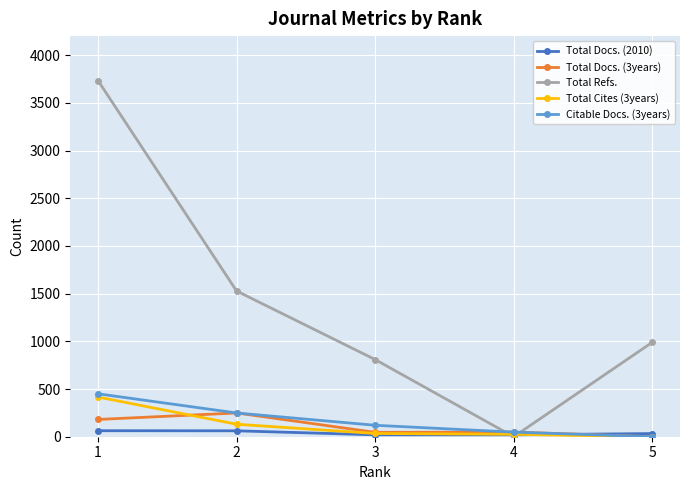

Which series has the largest total across all categories?

Total Refs.